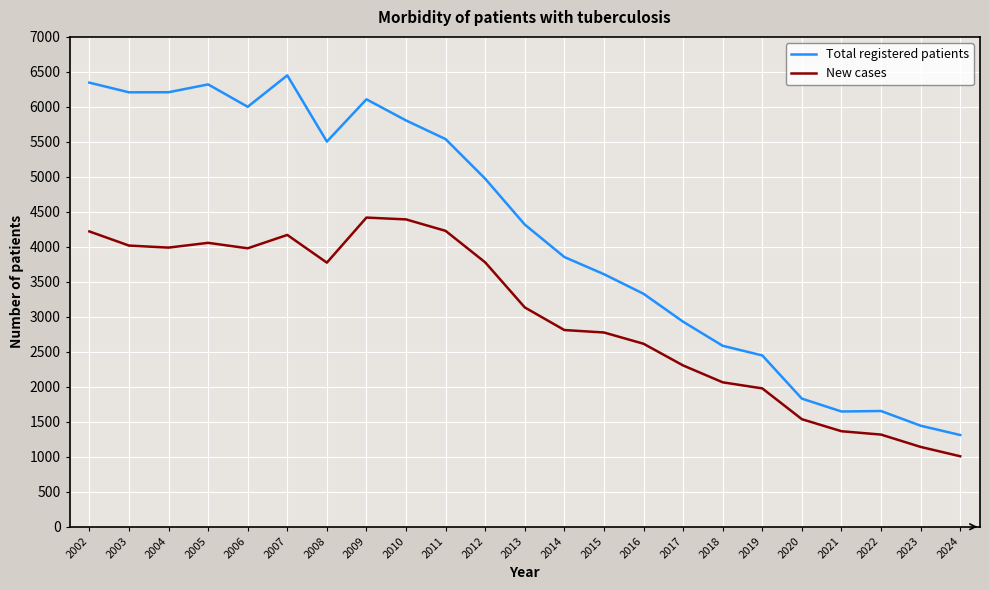

Read the New cases value at 2019.

1977